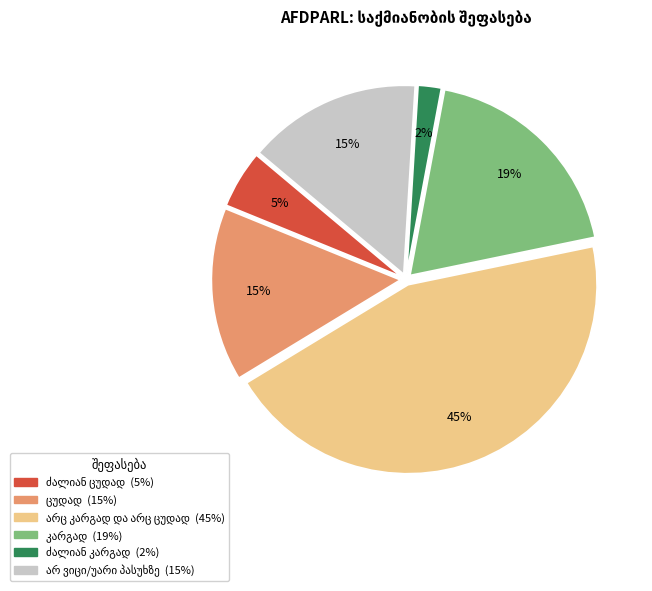

Is there a majority slice in this chart?

No